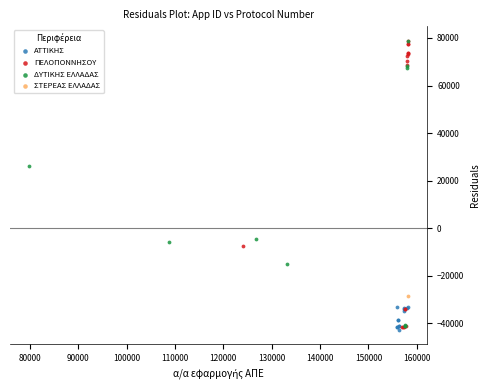

What are all the series names shown in the legend?

ΑΤΤΙΚΗΣ, ΠΕΛΟΠΟΝΝΗΣΟΥ, ΔΥΤΙΚΗΣ ΕΛΛΑΔΑΣ, ΣΤΕΡΕΑΣ ΕΛΛΑΔΑΣ